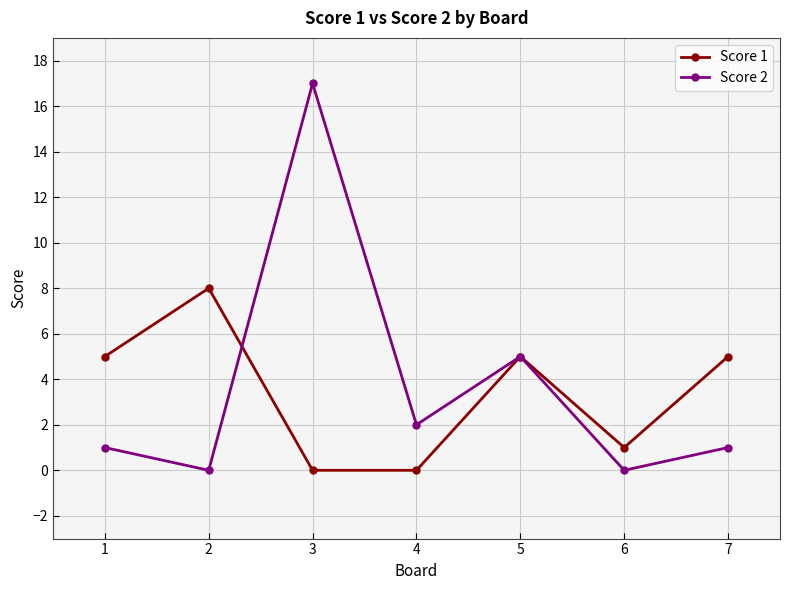

True or false: Score 1 has more than 2 points higher than both neighbors.

False